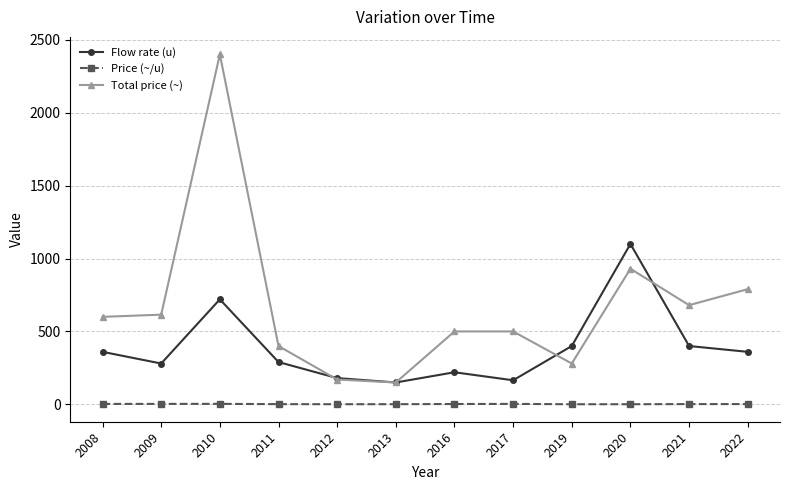

The value of Flow rate (u) at 2022 is 471.0. True or false?

False